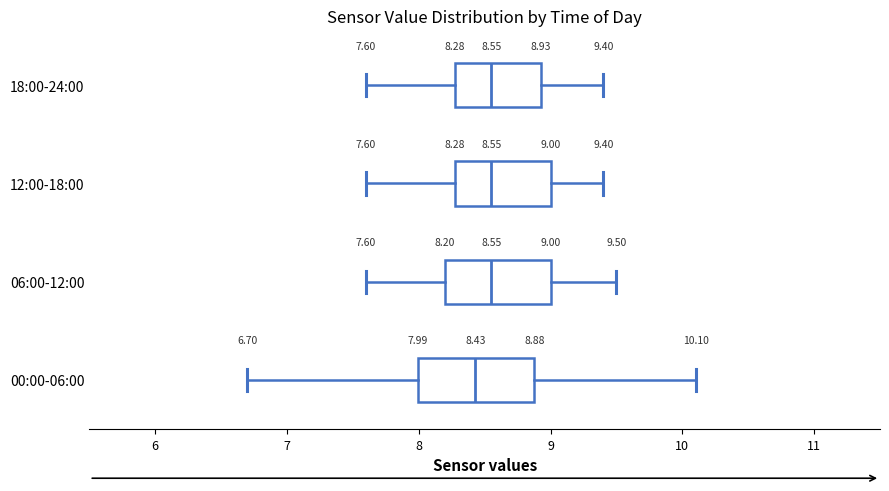

Which box has the furthest to the left median line?

00:00-06:00